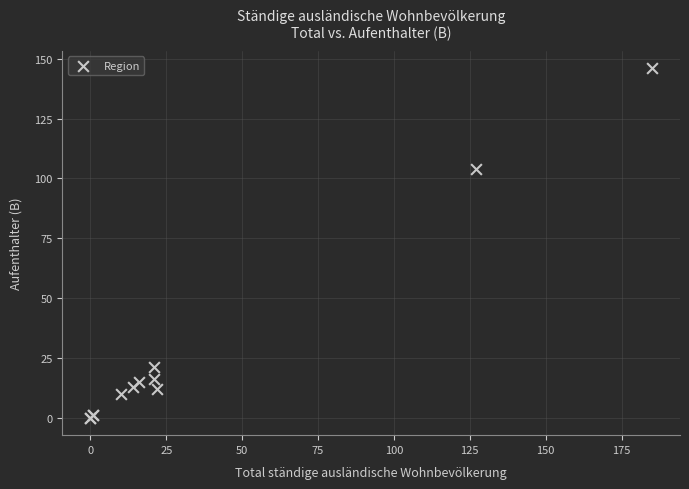

What Y value in the scatter plot is closest to 73?

104